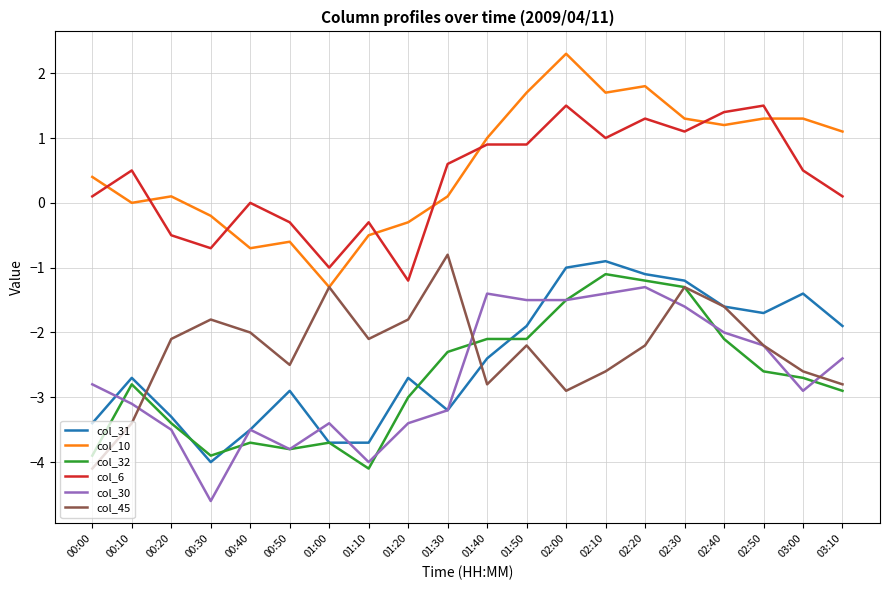

Which category has the highest value across all series?

02:00